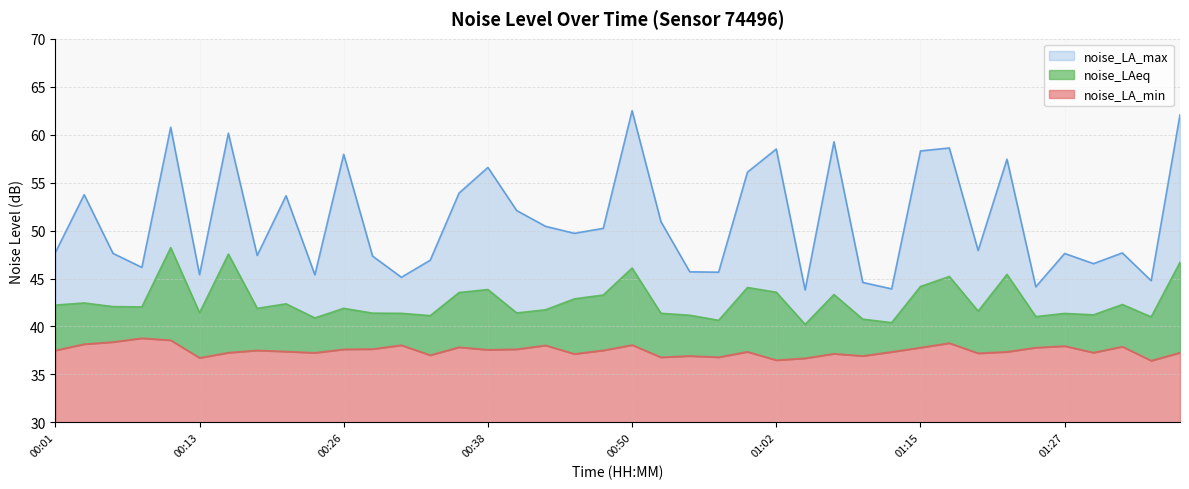

Does the chart have visible grid lines?

Yes